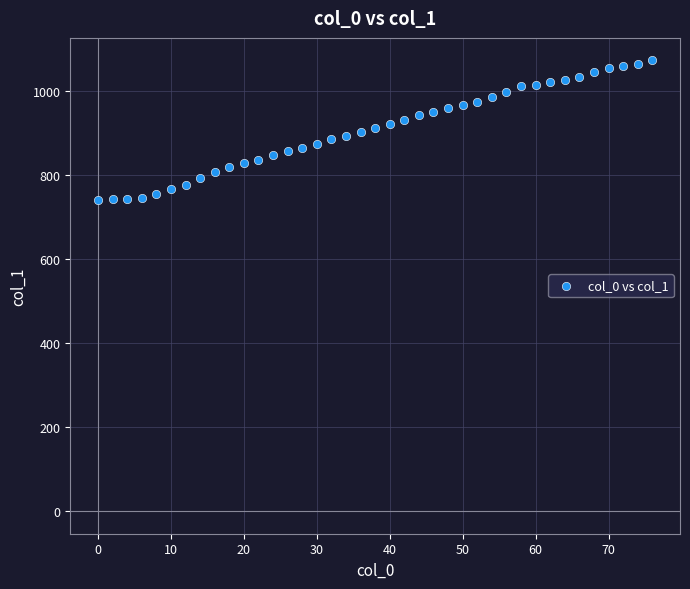

What is the range of Y values (max minus min)?

333